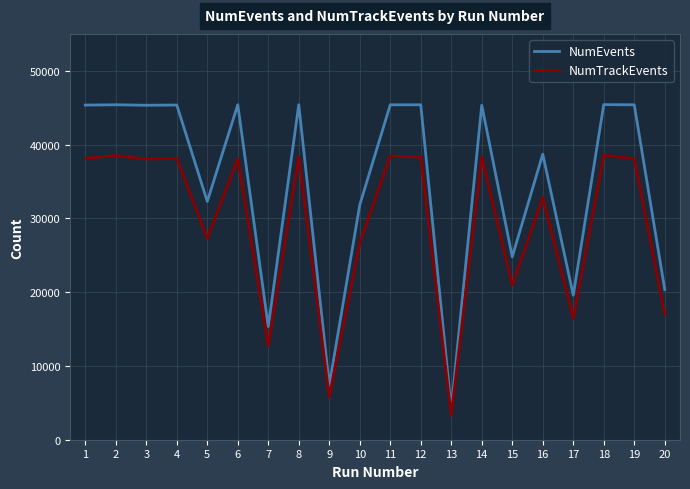

What is the minimum value for NumTrackEvents?

3307